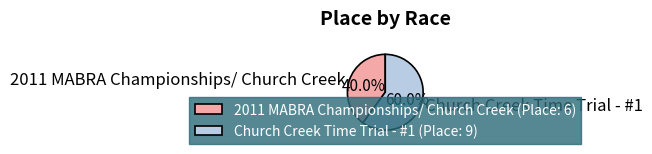

Between Church Creek Time Trial - #1 and 2011 MABRA Championships/ Church Creek, which is larger?

Church Creek Time Trial - #1